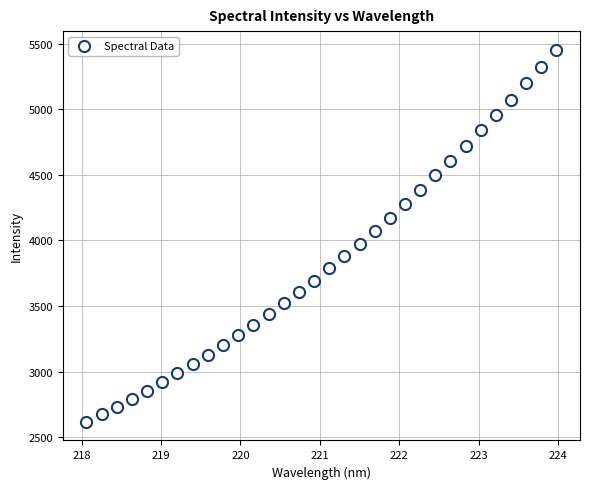

What is the range of Y values (max minus min)?

2835.4